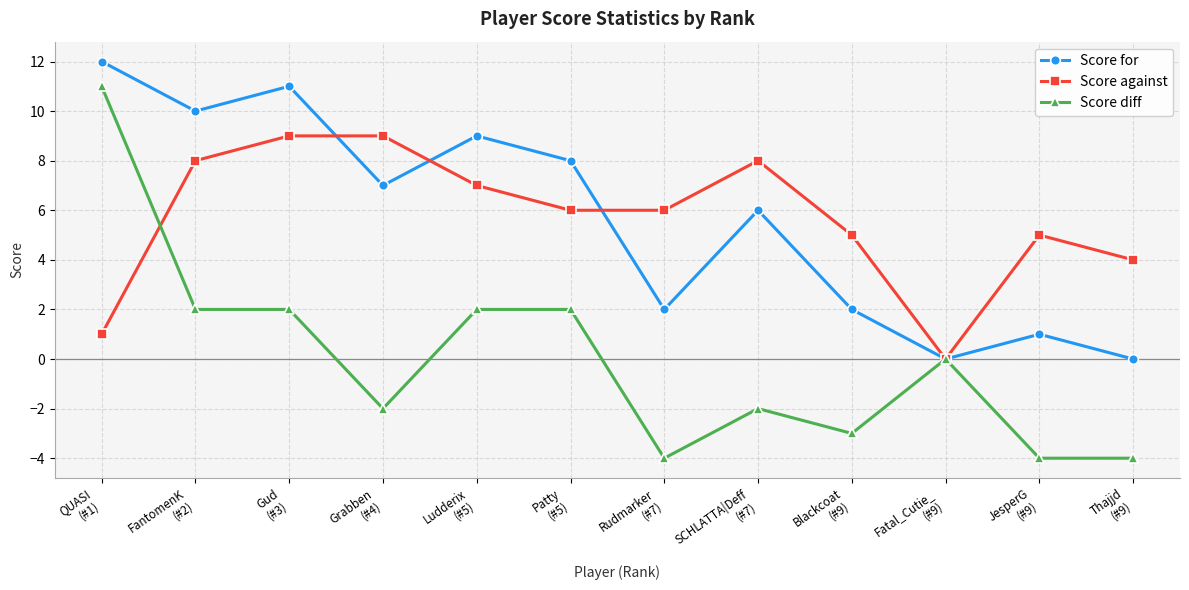

Reading left to right, what are all the values shown in this chart?

Score for: QUASI
(#1)=12	FantomenK
(#2)=10	Gud
(#3)=11	Grabben
(#4)=7	Ludderix
(#5)=9	Patty
(#5)=8	Rudmarker
(#7)=2	SCHLATTA|Deff
(#7)=6	Blackcoat
(#9)=2	Fatal_Cutie_
(#9)=0	JesperG
(#9)=1	Thajjd
(#9)=0
Score against: QUASI
(#1)=1	FantomenK
(#2)=8	Gud
(#3)=9	Grabben
(#4)=9	Ludderix
(#5)=7	Patty
(#5)=6	Rudmarker
(#7)=6	SCHLATTA|Deff
(#7)=8	Blackcoat
(#9)=5	Fatal_Cutie_
(#9)=0	JesperG
(#9)=5	Thajjd
(#9)=4
Score diff: QUASI
(#1)=11	FantomenK
(#2)=2	Gud
(#3)=2	Grabben
(#4)=-2	Ludderix
(#5)=2	Patty
(#5)=2	Rudmarker
(#7)=-4	SCHLATTA|Deff
(#7)=-2	Blackcoat
(#9)=-3	Fatal_Cutie_
(#9)=0	JesperG
(#9)=-4	Thajjd
(#9)=-4